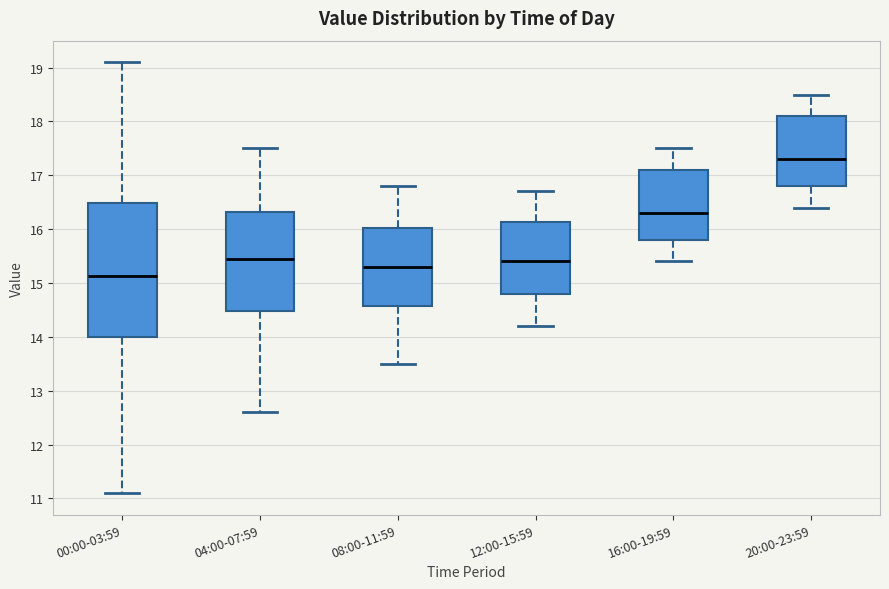

Reading left to right, read every box against the y-axis: the position of its median line, the range the box covers, and the ends of its whiskers. The values are not printed on the chart, so give them approximately, as read against the axis.

00:00-03:59: median 15.1, box 14.0 to 16.5, whiskers 11.1 to 19.1
04:00-07:59: median 15.5, box 14.5 to 16.3, whiskers 12.6 to 17.5
08:00-11:59: median 15.3, box 14.6 to 16.0, whiskers 13.5 to 16.8
12:00-15:59: median 15.4, box 14.8 to 16.1, whiskers 14.2 to 16.7
16:00-19:59: median 16.3, box 15.8 to 17.1, whiskers 15.4 to 17.5
20:00-23:59: median 17.3, box 16.8 to 18.1, whiskers 16.4 to 18.5